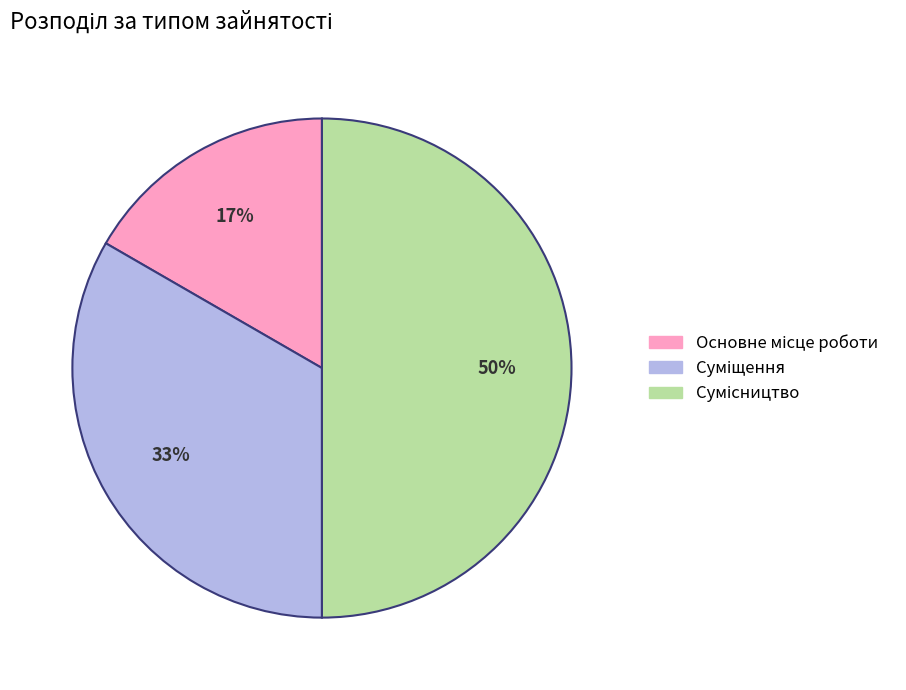

To the nearest percent, what is the average slice percentage?

33%